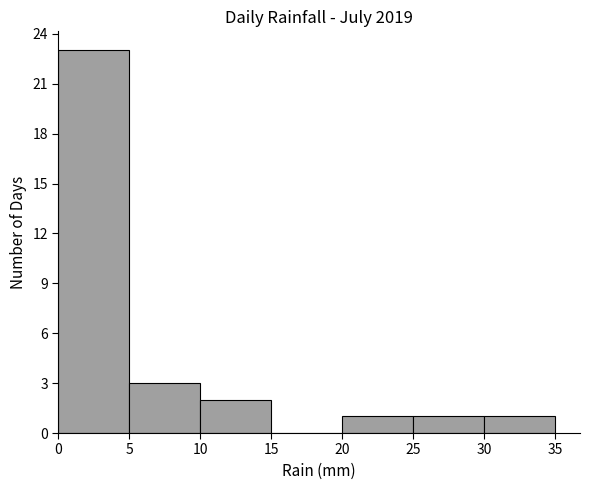

Reading left to right, transcribe this chart: for each bar, give the range it covers on the x-axis and its height. The values are not printed on the chart, so give them approximately, as read against the axis.

0 to 5: 23
5 to 10: 3
10 to 15: 2
15 to 20: 0
20 to 25: 1
25 to 30: 1
30 to 35: 1